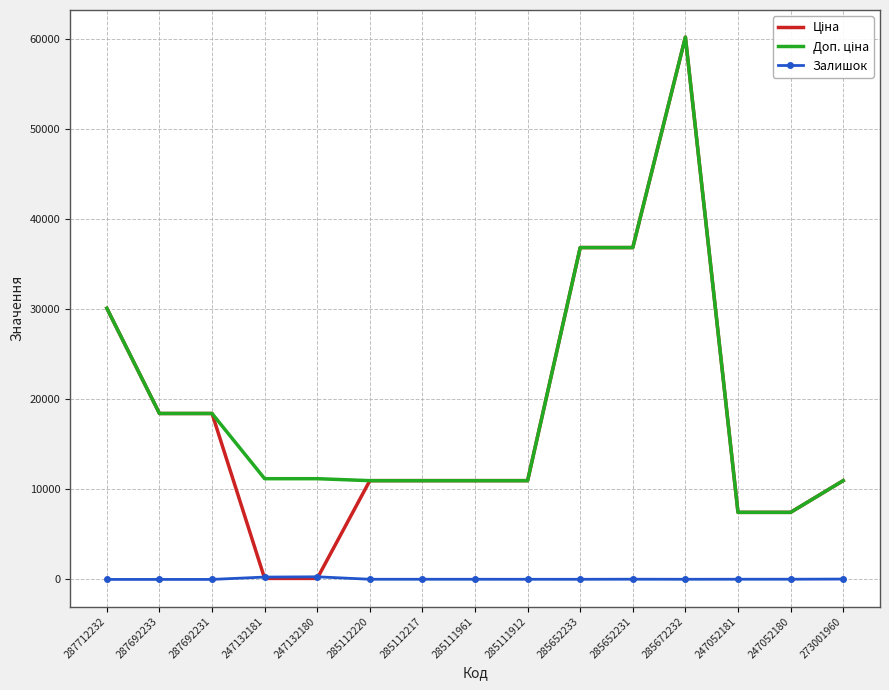

At which category is the sum across all series the highest?

285672232